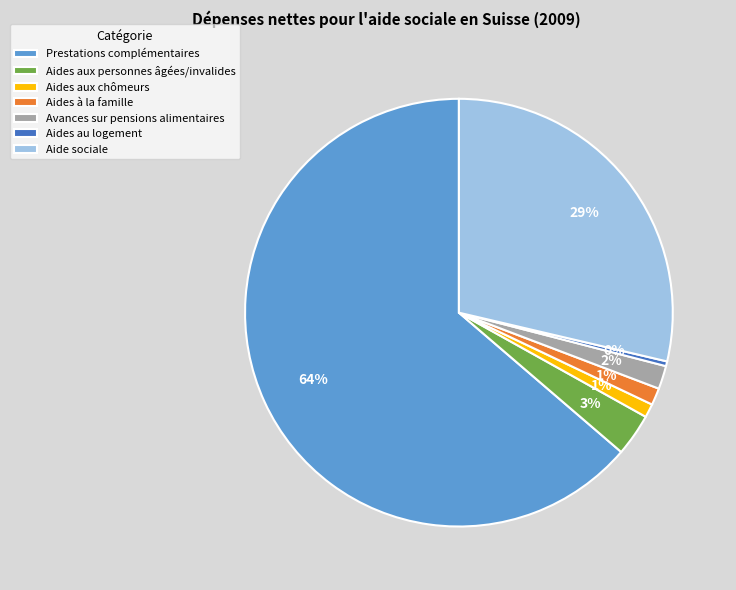

To the nearest percent, what is the average slice percentage?

14%